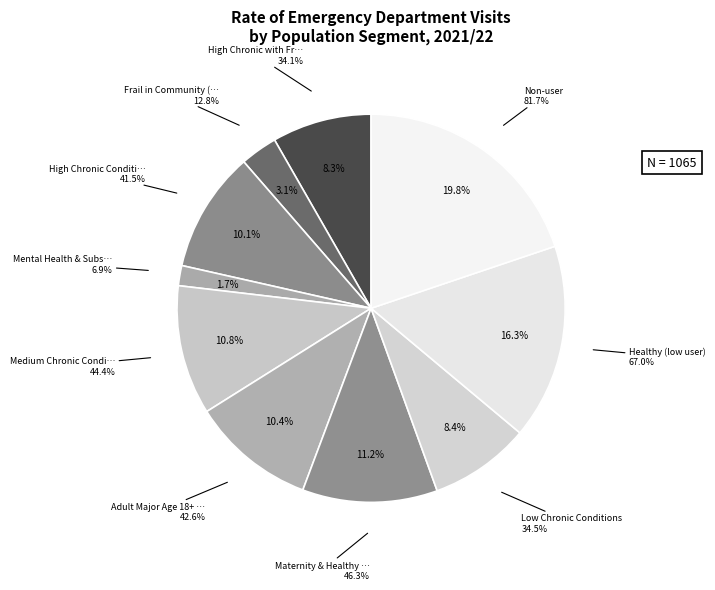

Which slice is the largest?

Non-user